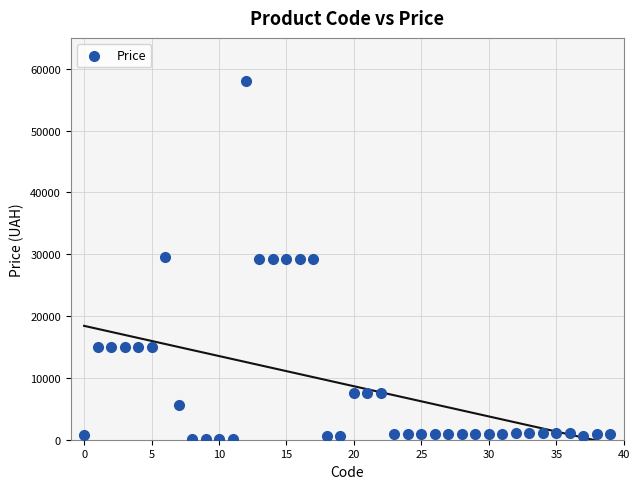

What is the range of Y values (max minus min)?

57980.4